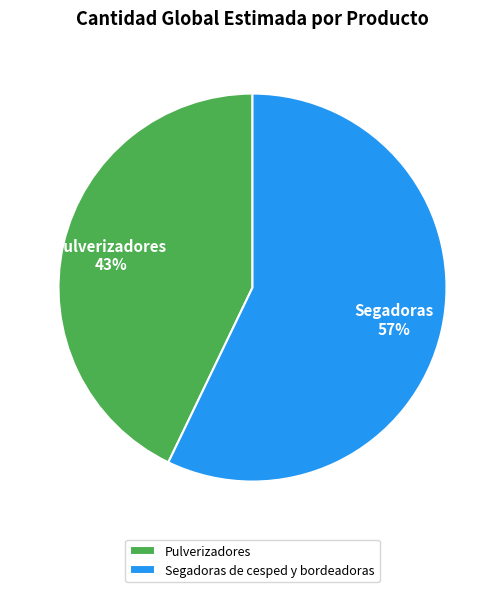

Which slice is the largest?

Segadoras de cesped y bordeadoras